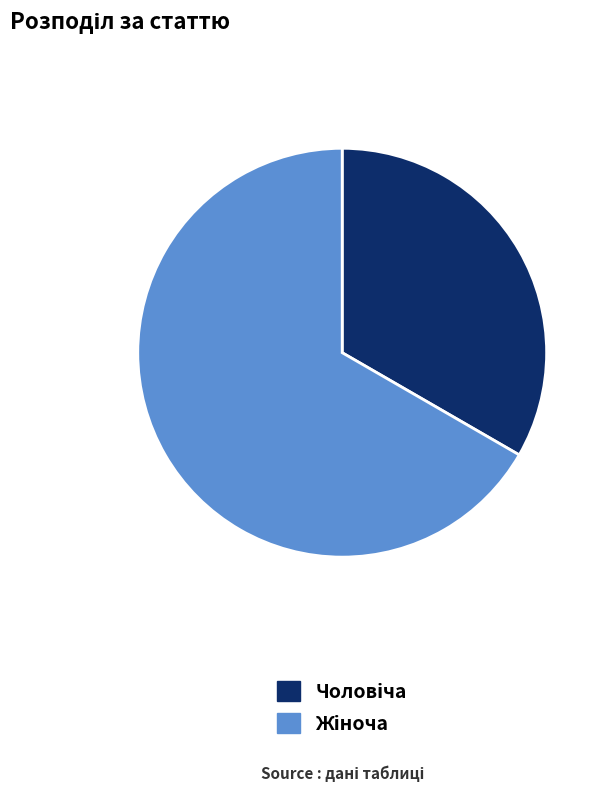

Does any single category account for the majority?

Yes